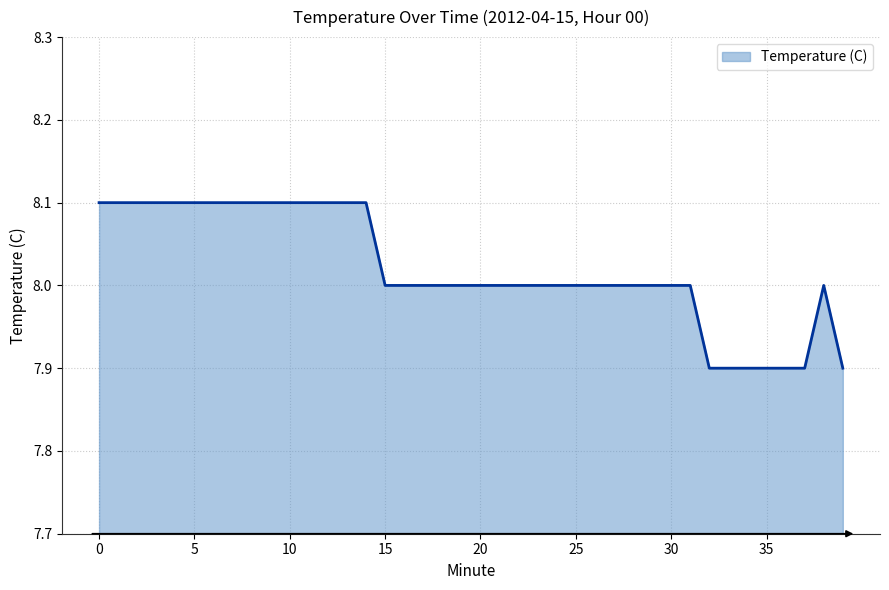

What is the minimum value shown in the chart?

7.9